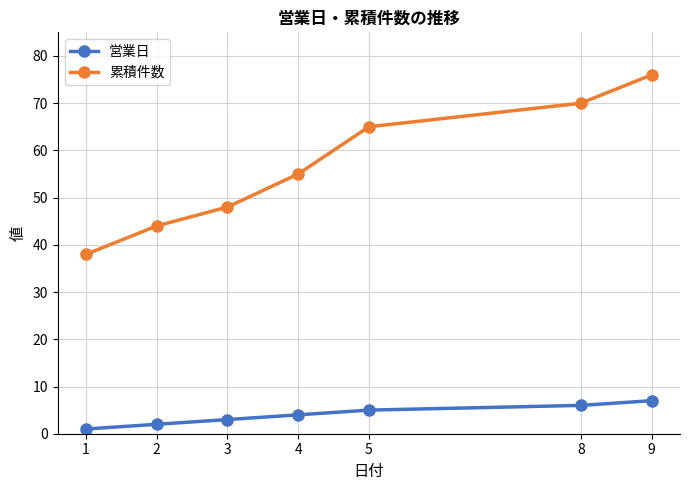

True or false: 営業日 and 累積件数 intersect in this chart.

False